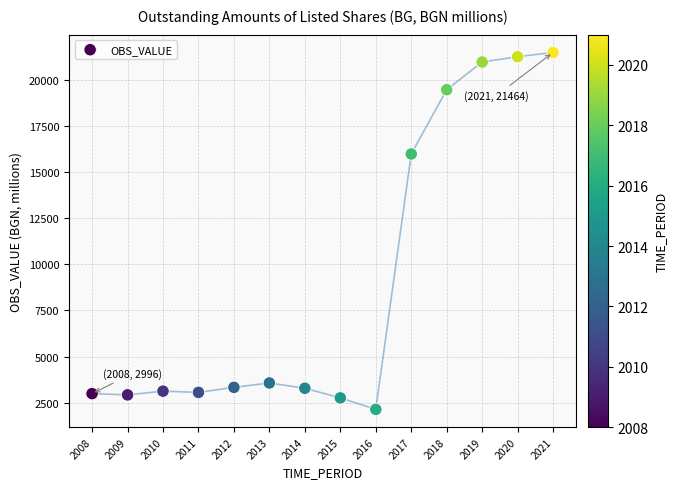

What Y value in the scatter plot is closest to 11803?

15969.7